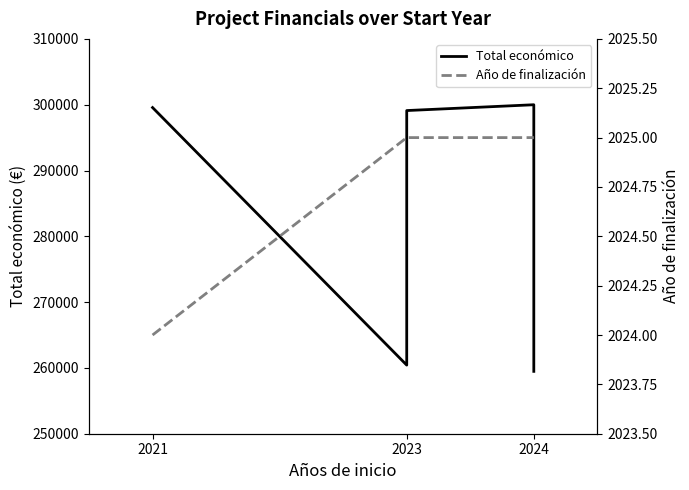

True or false: Total económico and Año de finalización intersect in this chart.

False